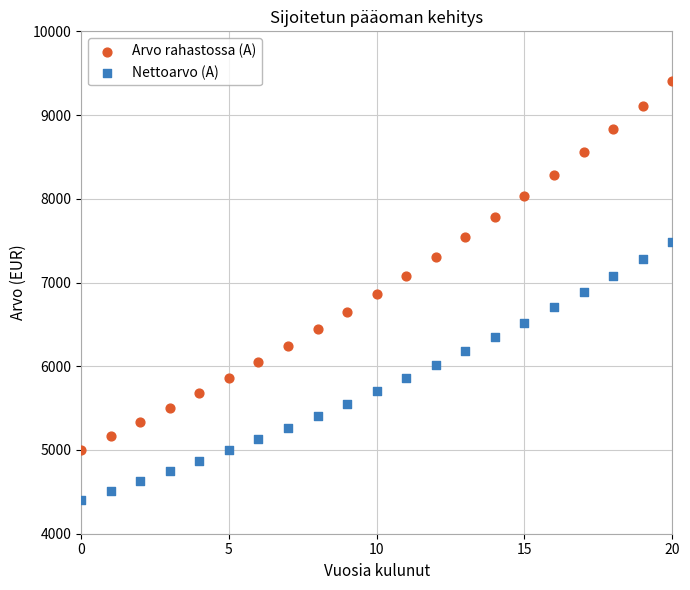

Which series has the widest spread of Y values?

Arvo rahastossa (A)